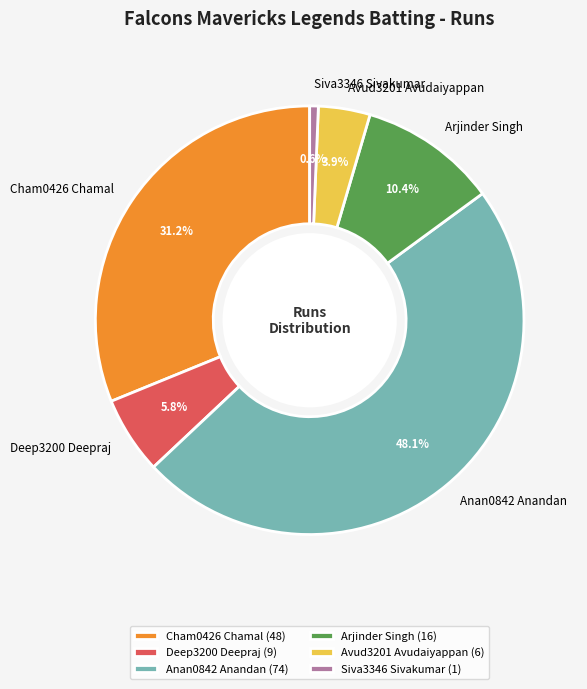

Is there a majority slice in this chart?

No